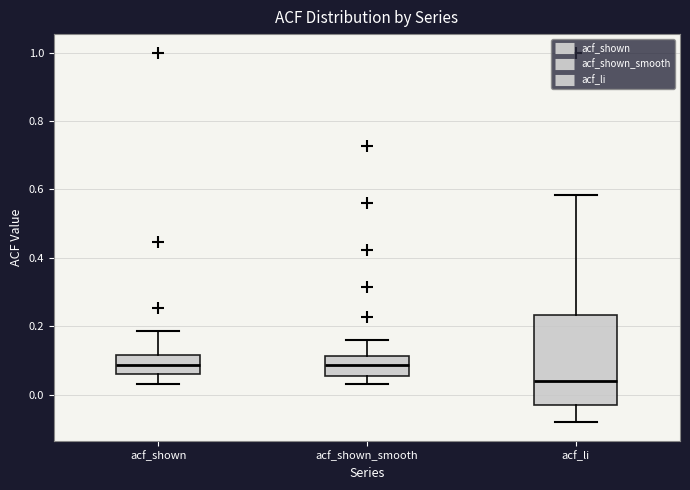

Reading left to right, read every box against the y-axis: the position of its median line, the range the box covers, and the ends of its whiskers. The values are not printed on the chart, so give them approximately, as read against the axis.

acf_shown: median 0.08, box 0.06 to 0.12, whiskers 0.04 to 0.18
acf_shown_smooth: median 0.08, box 0.06 to 0.12, whiskers 0.04 to 0.16
acf_li: median 0.04, box -0.02 to 0.24, whiskers -0.08 to 0.58